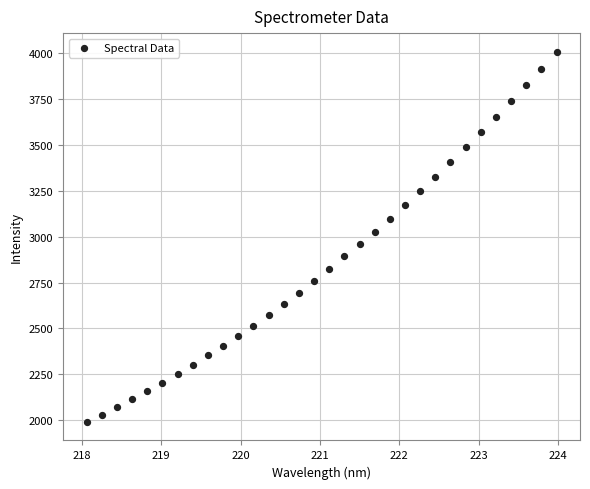

What is the range of X values (max minus min)?

5.9